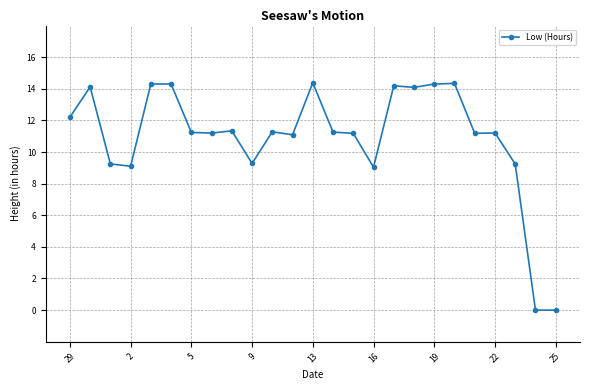

What is the value of the 5th point from the left?

14.3